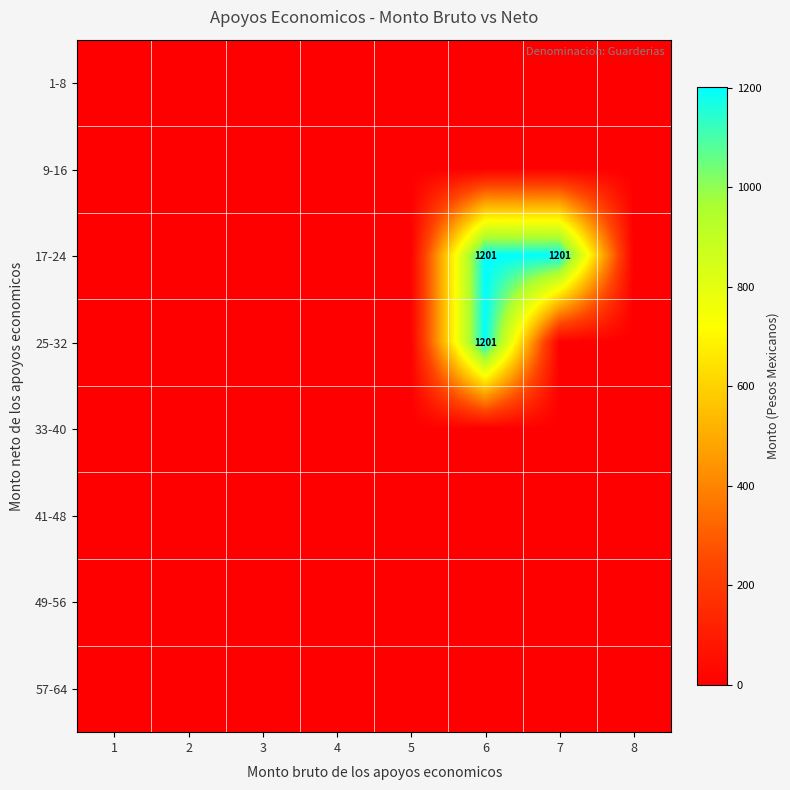

Is it true that 17-24 equals 1201 at 6?

True